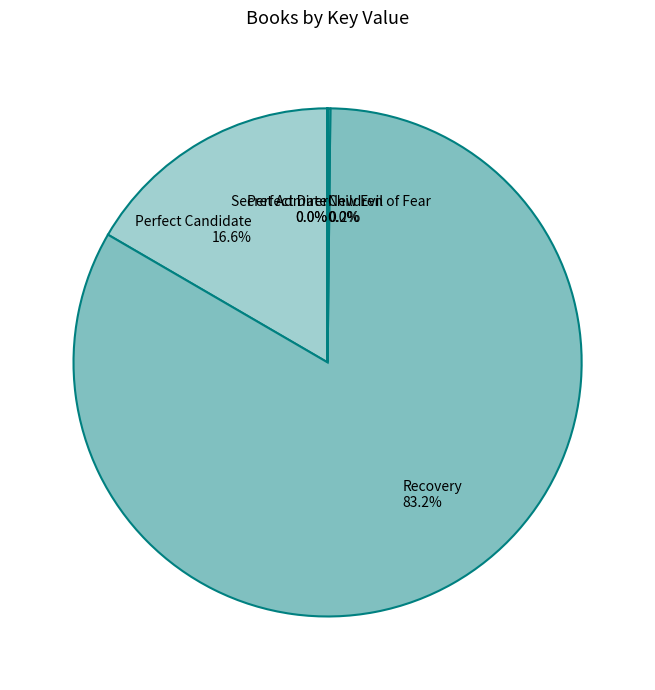

Is Recovery the majority of the pie?

Yes